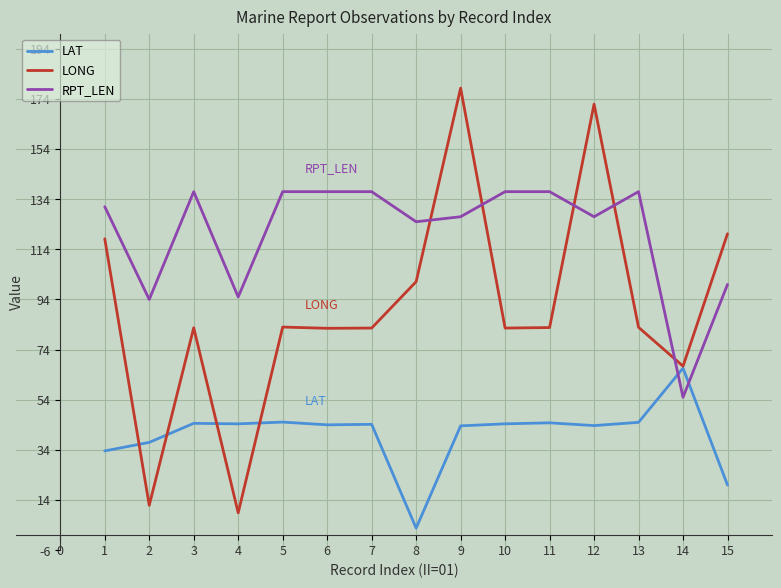

What value does the RPT_LEN series have at 14?

55.0